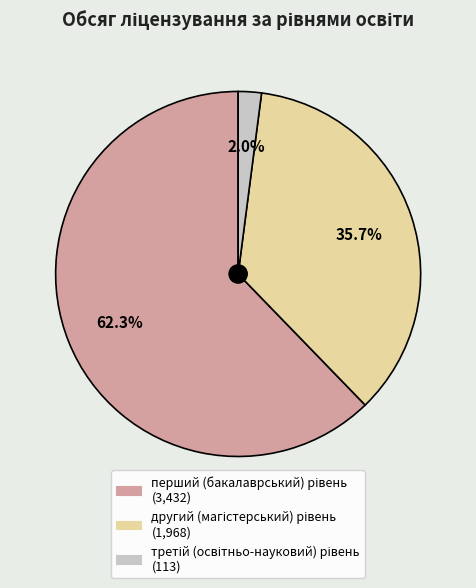

Is there a majority slice in this chart?

Yes